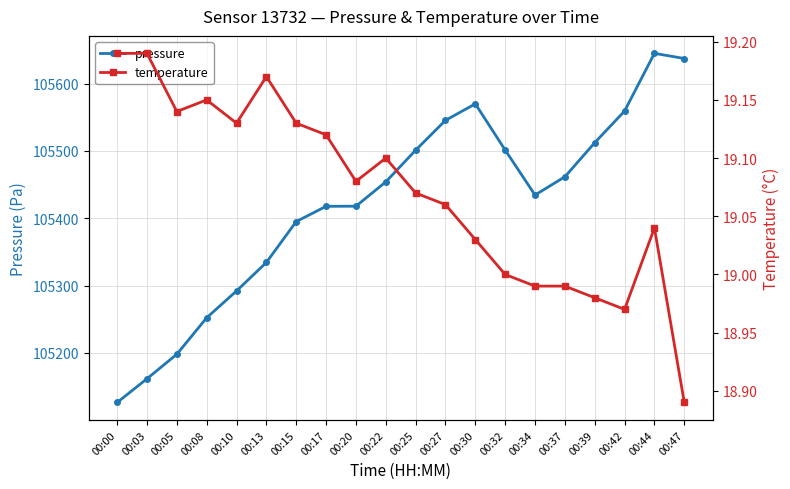

Reading left to right, transcribe all the data shown in this chart.

pressure: 105126.2	105161.5	105197.9	105252.1	105291.9	105334.3	105395.0	105417.7	105417.8	105453.9	105501.1	105545.4	105569.9	105501.3	105434.4	105461.5	105512.2	105559.2	105644.9	105637.3
temperature: 19.2	19.2	19.1	19.1	19.1	19.2	19.1	19.1	19.1	19.1	19.1	19.1	19.0	19.0	19.0	19.0	19.0	19.0	19.0	18.9